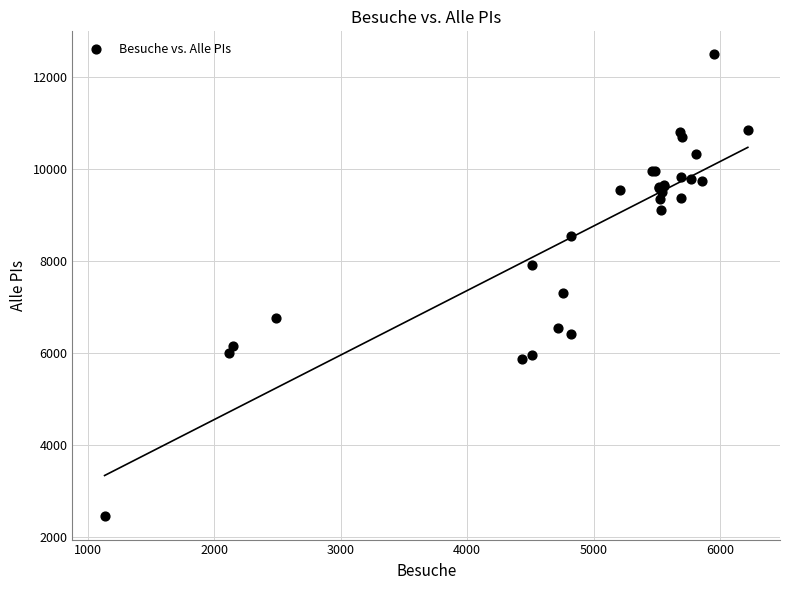

What Y value in the scatter plot is closest to 7470?

7297